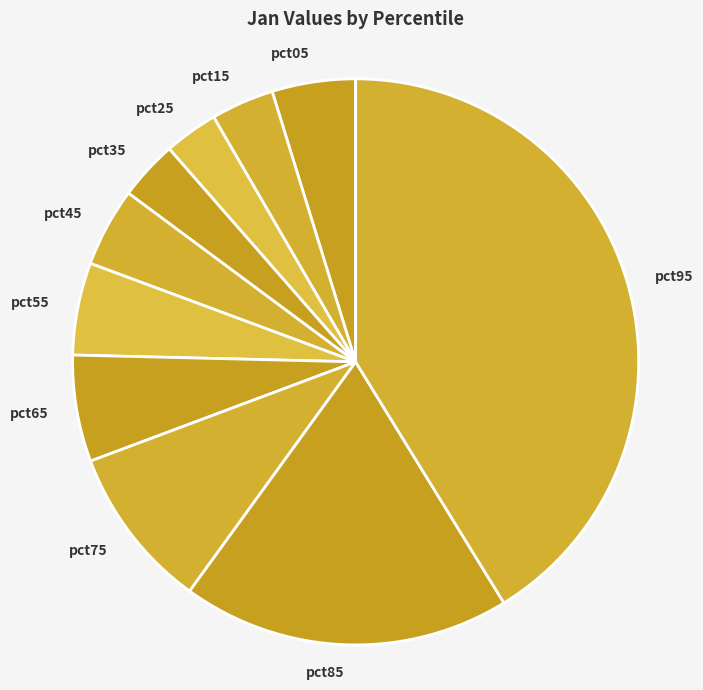

Does any single category account for the majority?

No